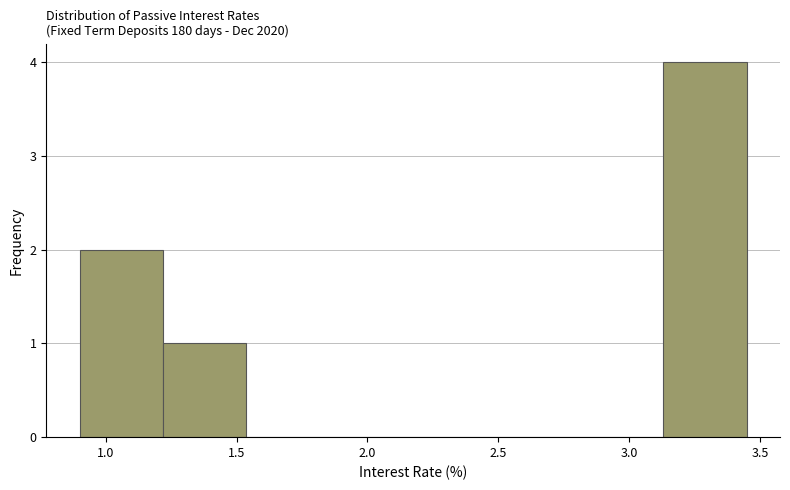

Reading left to right, transcribe this chart: for each bar, give the range it covers on the x-axis and its height. Neither the bar edges nor the heights are printed on the chart, so give them approximately, as read against the axes.

0.90 to 1.20: 2
1.20 to 1.55: 1
1.55 to 1.85: 0
1.85 to 2.15: 0
2.15 to 2.50: 0
2.50 to 2.80: 0
2.80 to 3.15: 0
3.15 to 3.45: 4